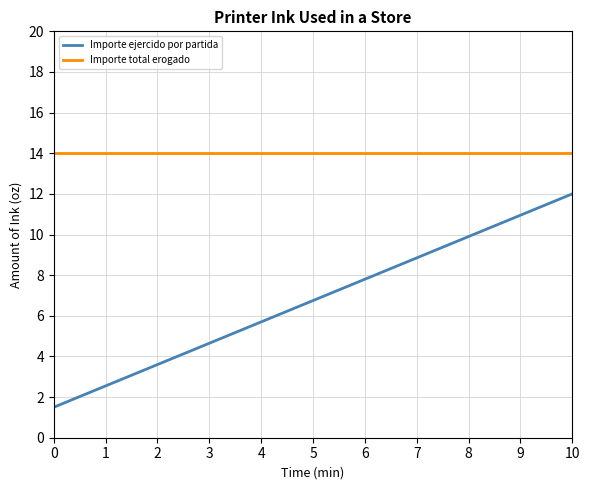

List the series in order of their overall mean, lowest first.

Importe ejercido por partida, Importe total erogado